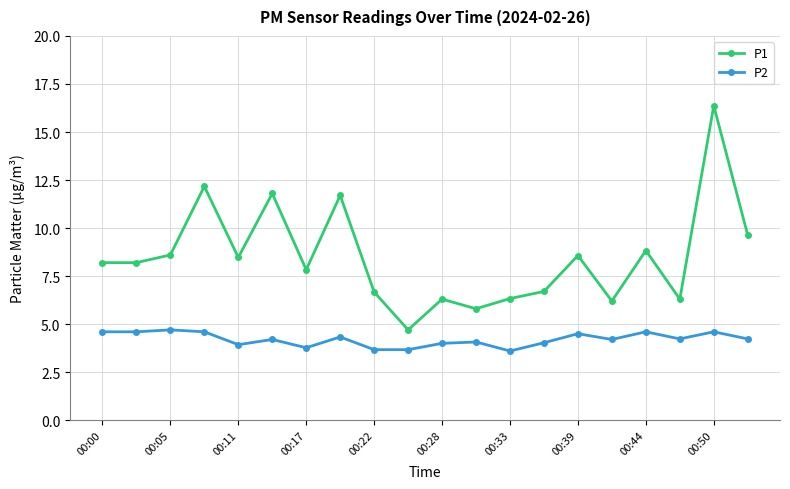

True or false: P1 and P2 intersect in this chart.

False